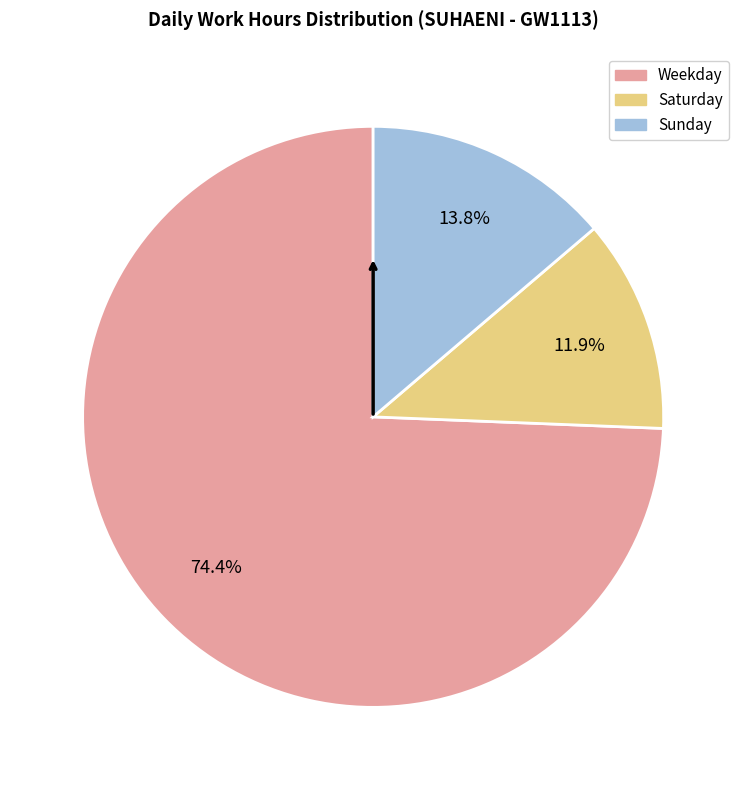

Combined, do Sunday and Weekday account for over 50%?

Yes